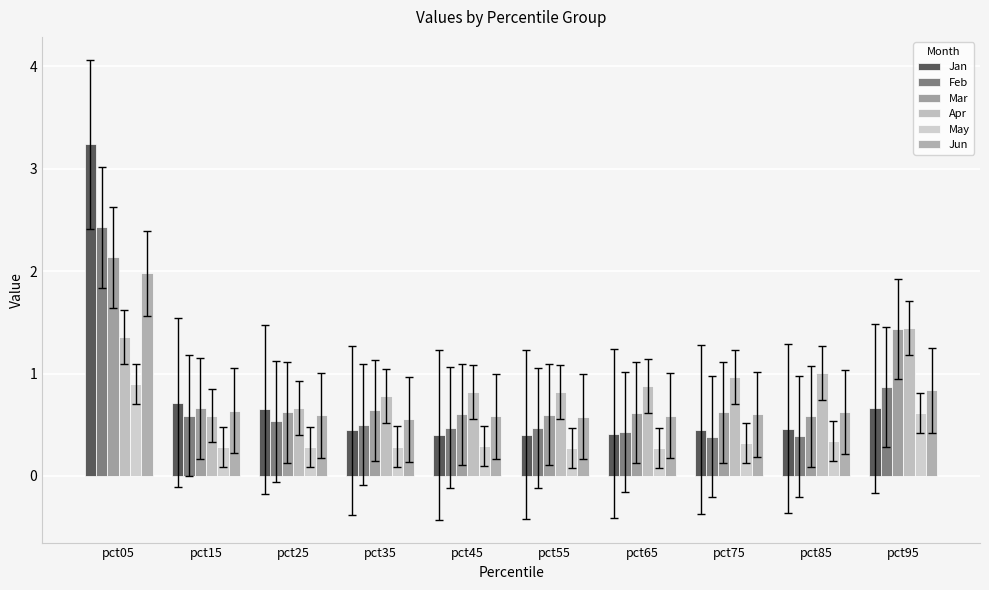

Is the value of Mar at pct25 greater than the value of Apr at pct45?

No